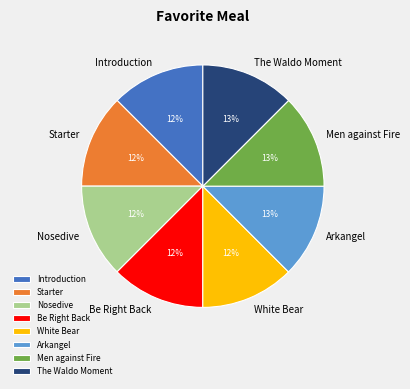

What is the ratio of the value at The Waldo Moment to the value at Arkangel?

1.0